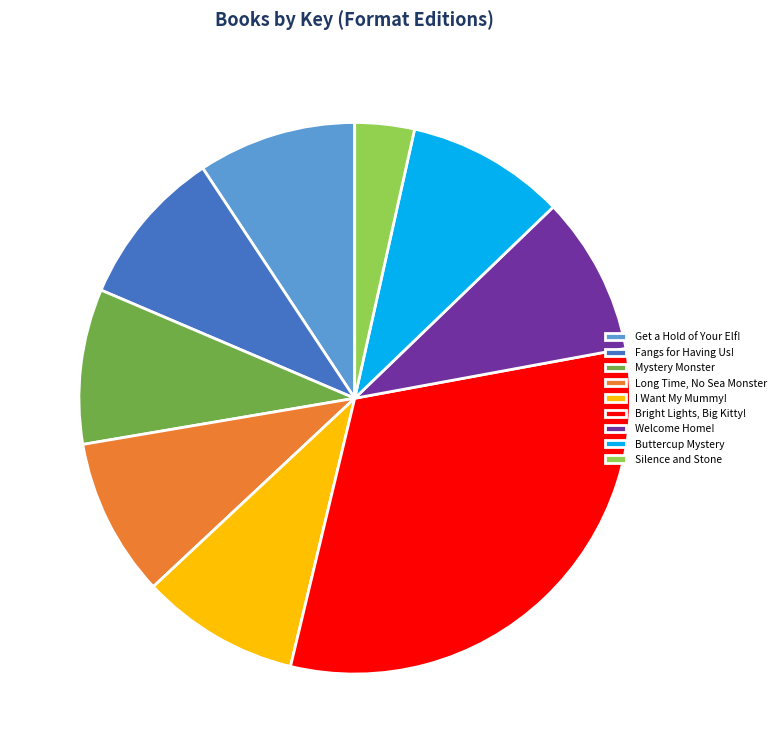

Count the number of slices in the pie.

9